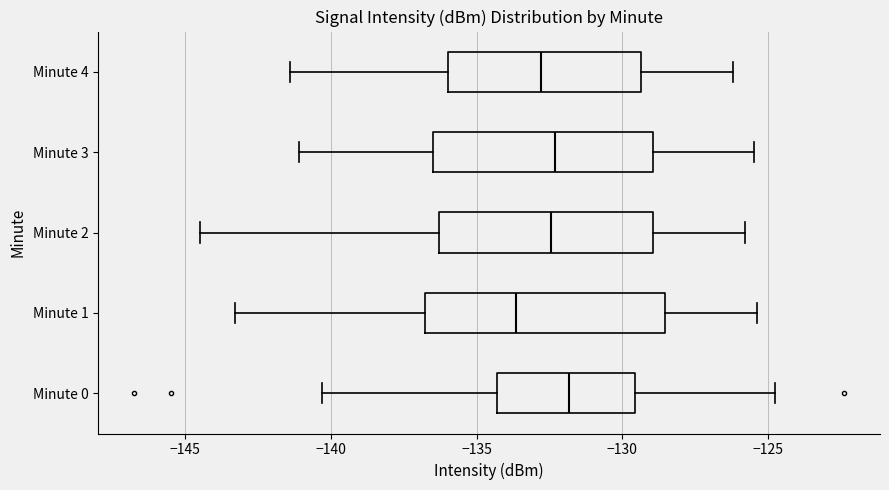

Where is the right edge of the box for Minute 2 on the x-axis? The values are not printed on the chart, so give them approximately, as read against the axis.

-129.0